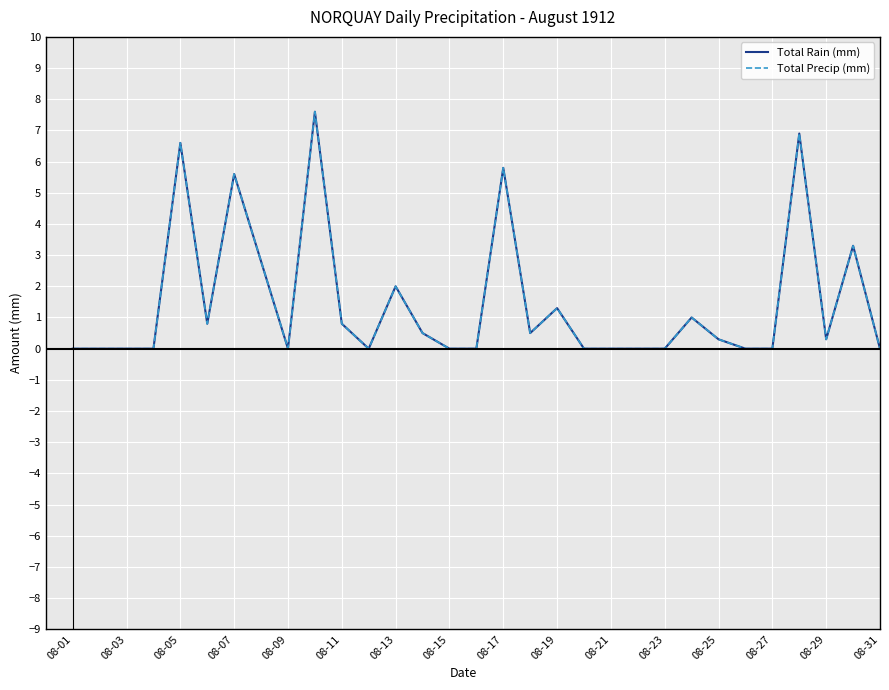

Does the chart have visible grid lines?

Yes